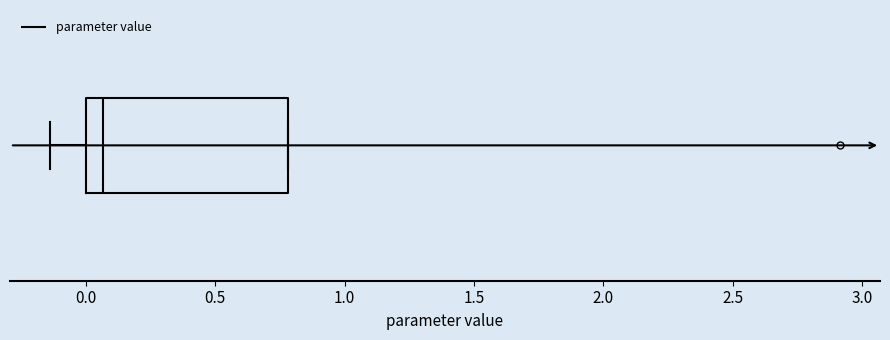

Read this box plot against the x-axis: the position of the median line, the range covered by the box, and the ends of both whiskers. The values are not printed on the chart, so give them approximately, as read against the axis.

median 0.05, box 0.00 to 0.80, whiskers -0.15 to 0.80